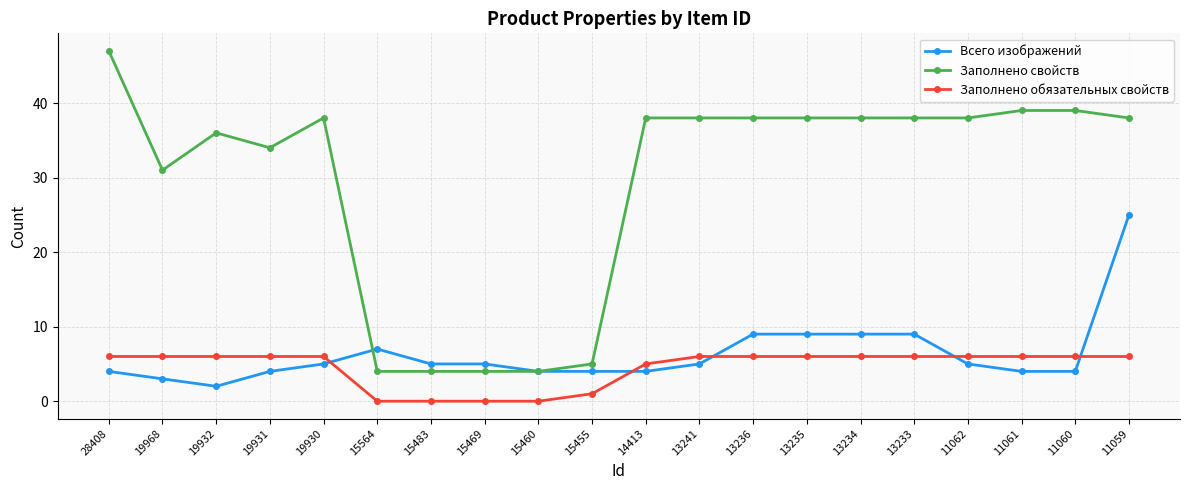

The value of Заполнено свойств at 13235 is 38. True or false?

True